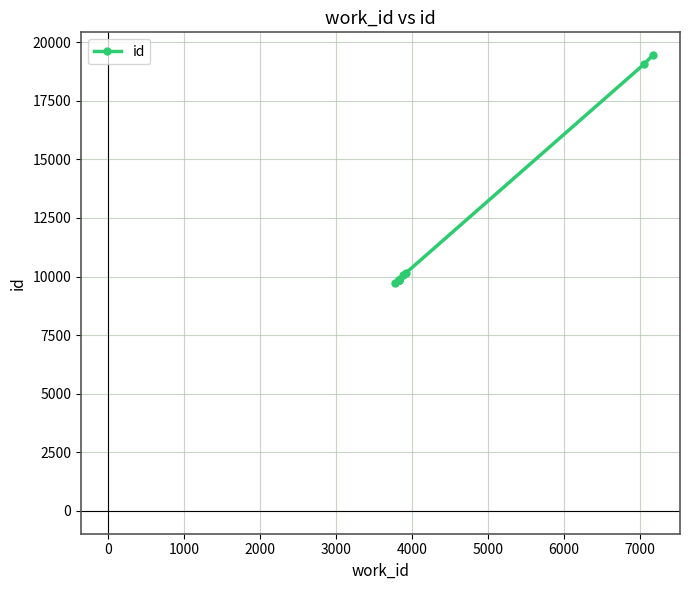

What is the minimum value shown in the chart?

9730